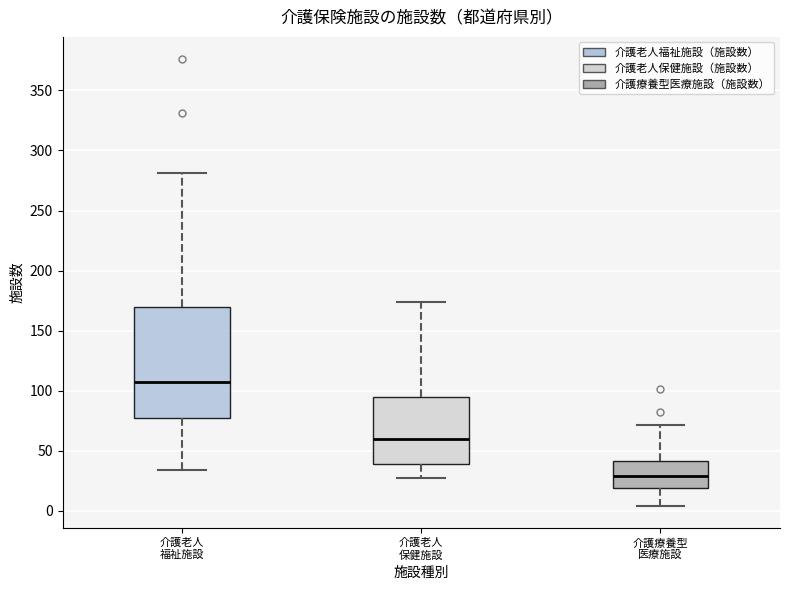

Reading left to right, transcribe this box plot: for each box, give where its median line is, the range the box spans, and where its two whiskers end, as read against the y-axis. The values are not printed on the chart, so give them approximately, as read against the axis.

介護老人 福祉施設: median 105, box 75 to 170, whiskers 35 to 280
介護老人 保健施設: median 60, box 40 to 95, whiskers 25 to 175
介護療養型 医療施設: median 30, box 20 to 40, whiskers 5 to 70